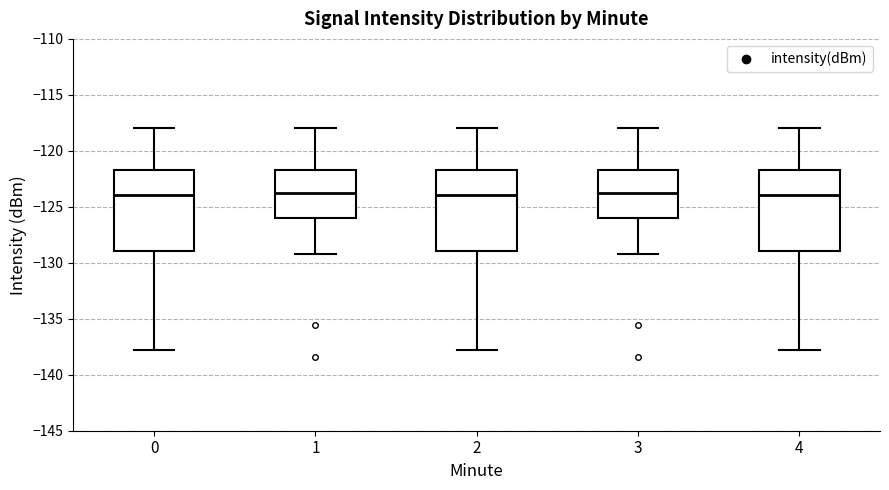

Reading left to right, transcribe this box plot: for each box, give where its median line is, the range the box spans, and where its two whiskers end, as read against the y-axis. The values are not printed on the chart, so give them approximately, as read against the axis.

0: median -124.0, box -129.0 to -121.5, whiskers -138.0 to -118.0
1: median -124.0, box -126.0 to -121.5, whiskers -129.0 to -118.0
2: median -124.0, box -129.0 to -121.5, whiskers -138.0 to -118.0
3: median -124.0, box -126.0 to -121.5, whiskers -129.0 to -118.0
4: median -124.0, box -129.0 to -121.5, whiskers -138.0 to -118.0